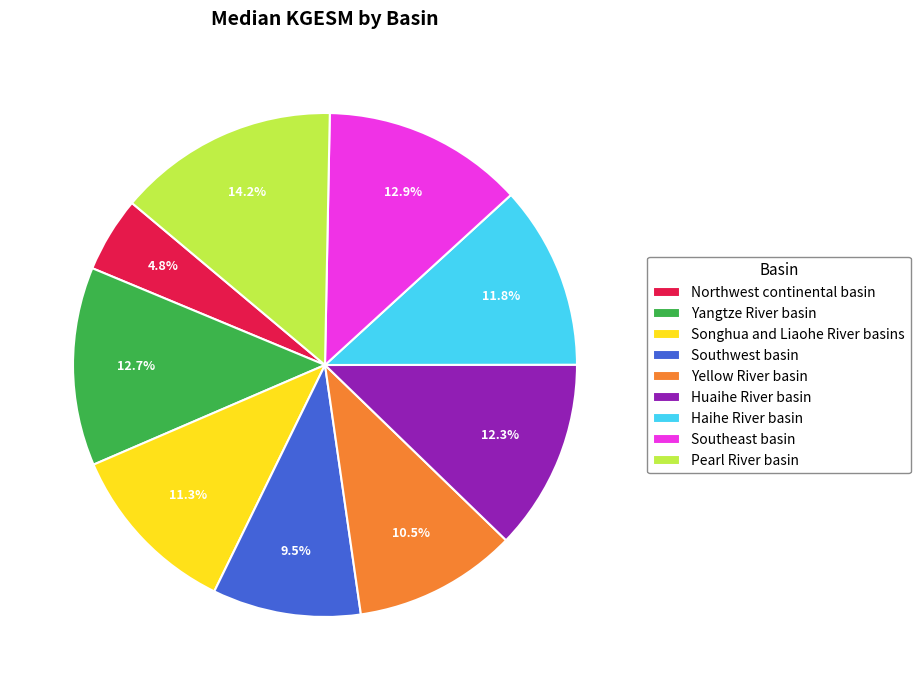

Count the number of slices in the pie.

9